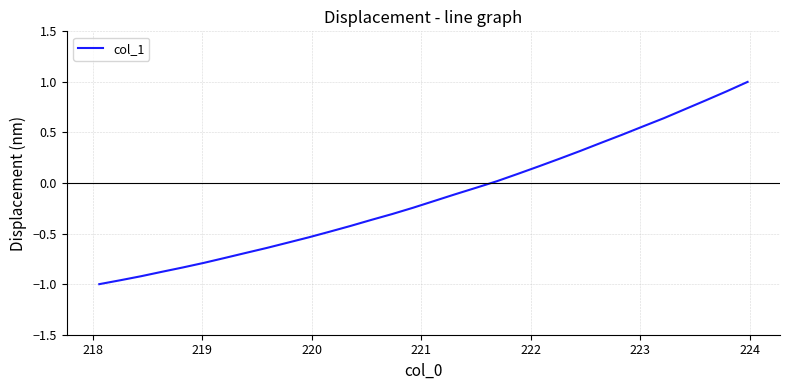

What is the maximum value shown in the chart?

1.0